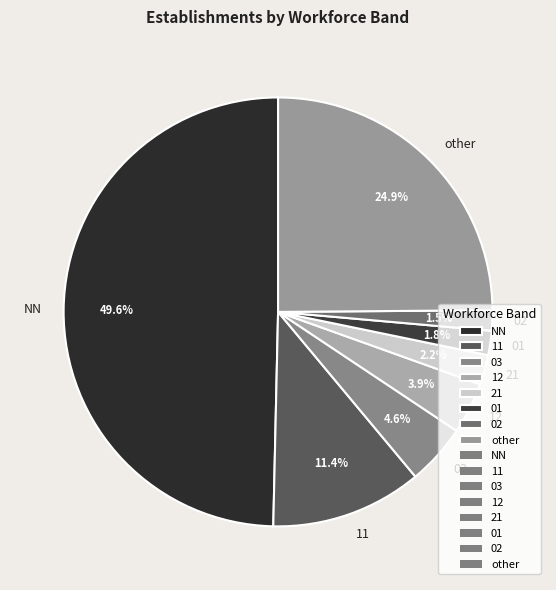

Is it true that NN is 50% of the pie?

True